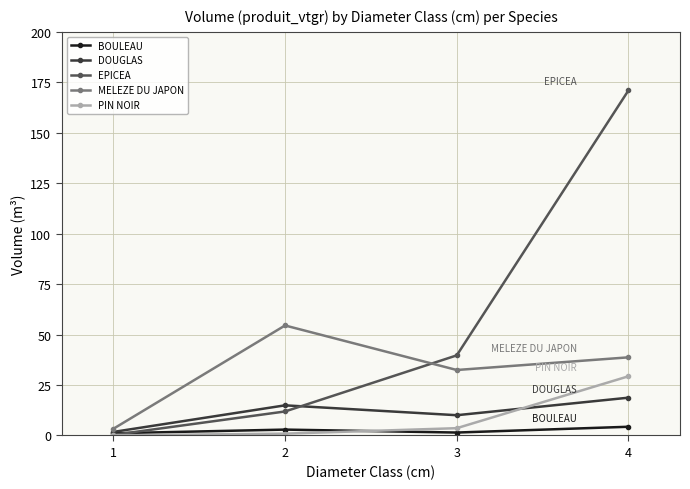

What is the difference between the second highest and minimum values in the DOUGLAS series?

13.2